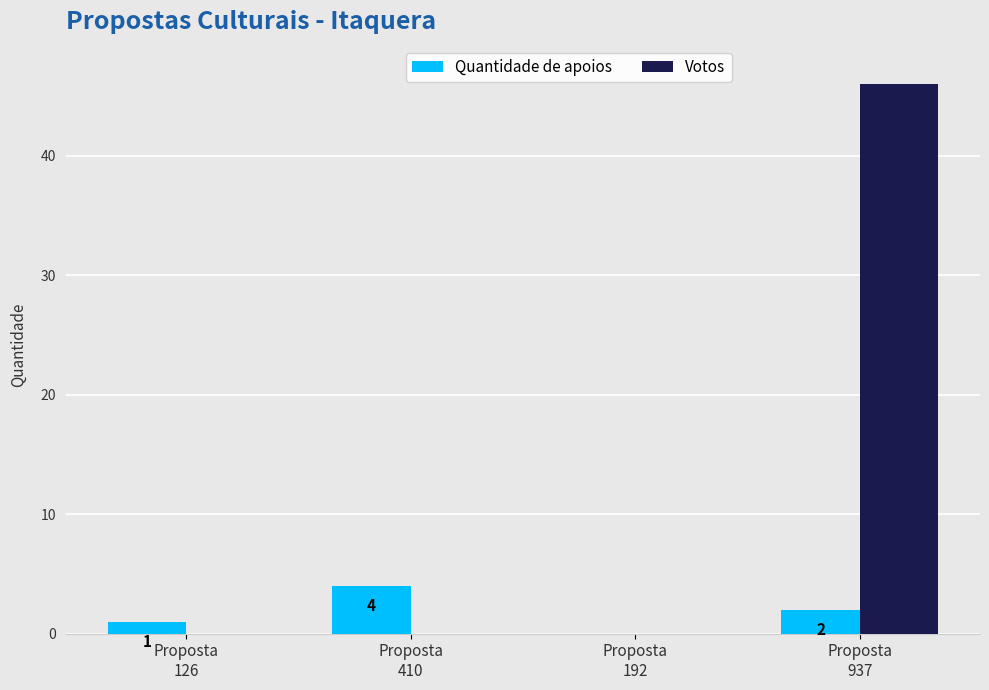

What is the sum of all Quantidade de apoios values?

7